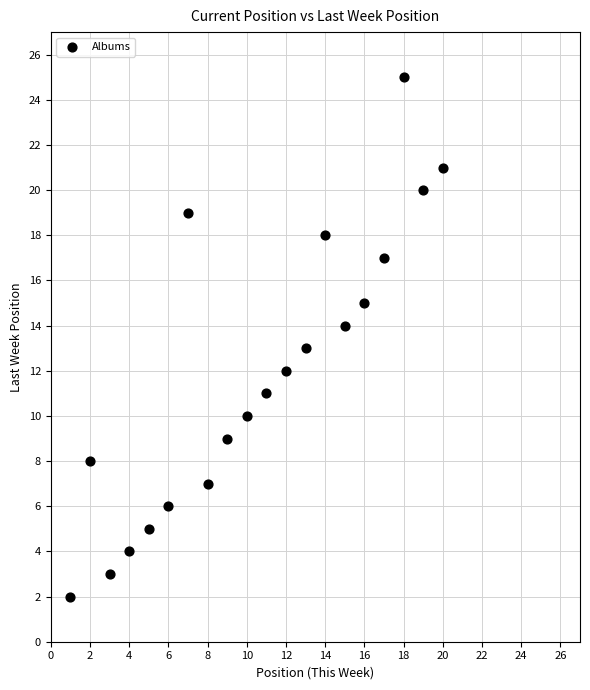

What is the range of Y values (max minus min)?

23